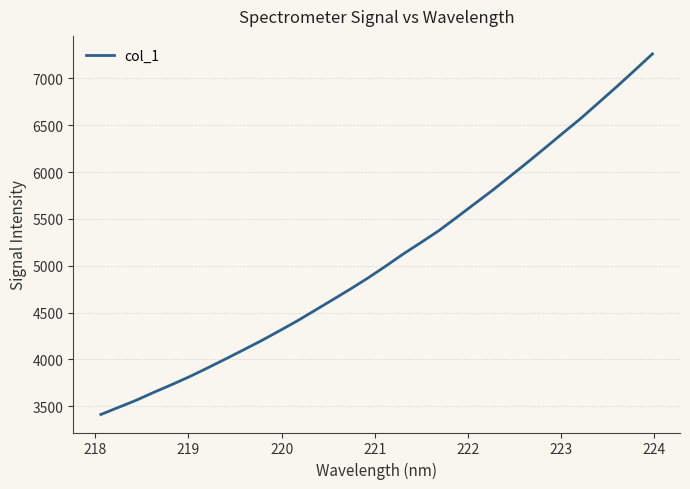

What is the difference between the maximum and minimum values?

3848.6